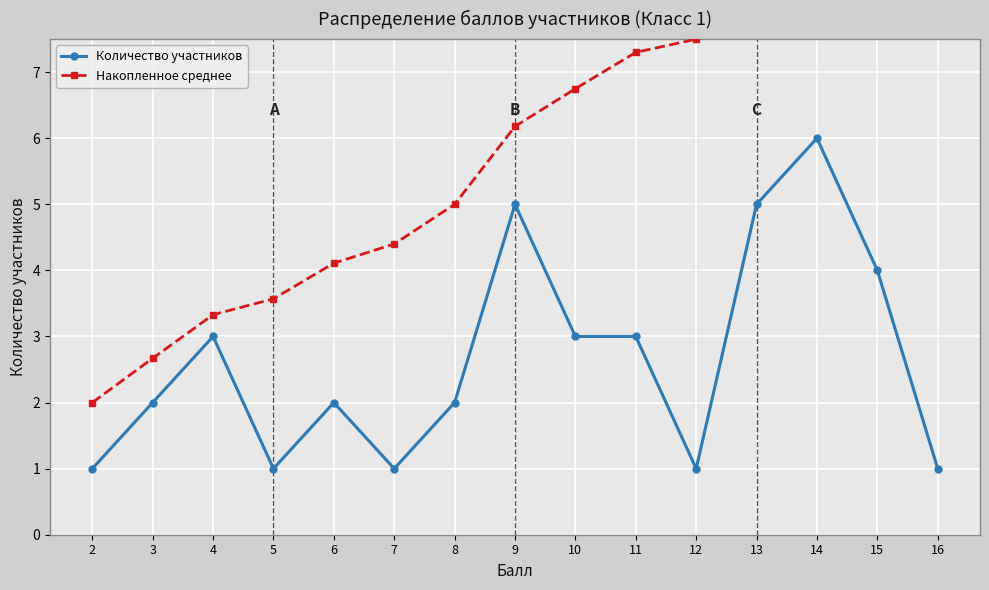

List the series in order of their peak value, lowest first.

Количество участников, Накопленное среднее